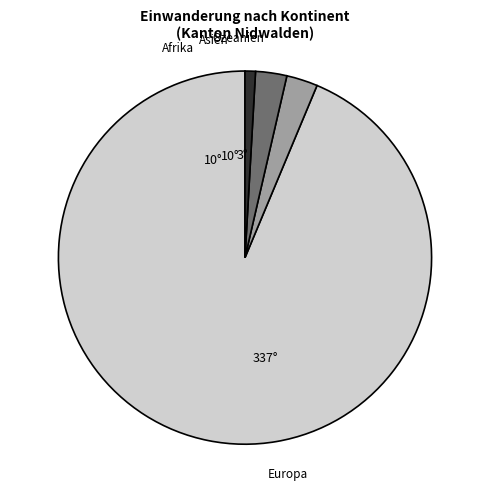

Is there any slice that represents more than half of the pie?

Yes